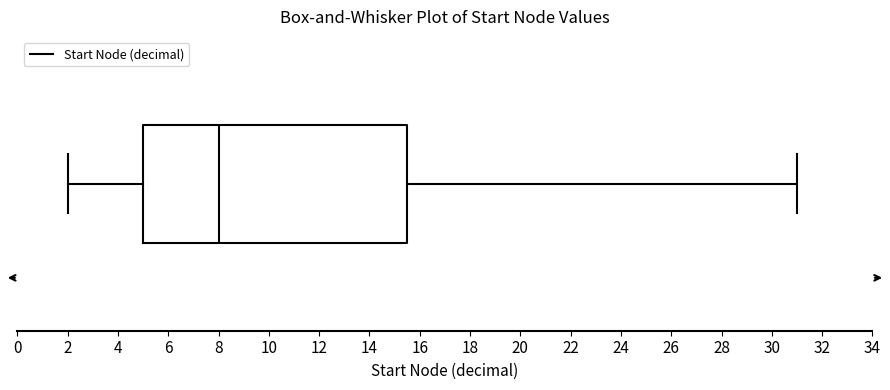

Where is the left edge of the box on the x-axis? The values are not printed on the chart, so give them approximately, as read against the axis.

5.0